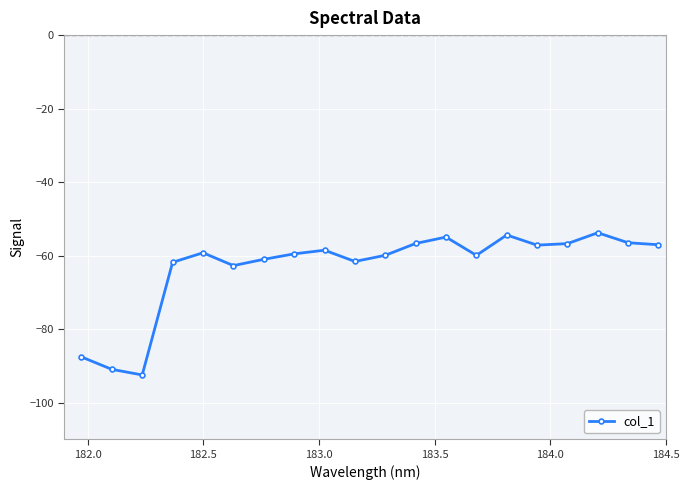

What is the difference between the maximum and second lowest values?

37.2